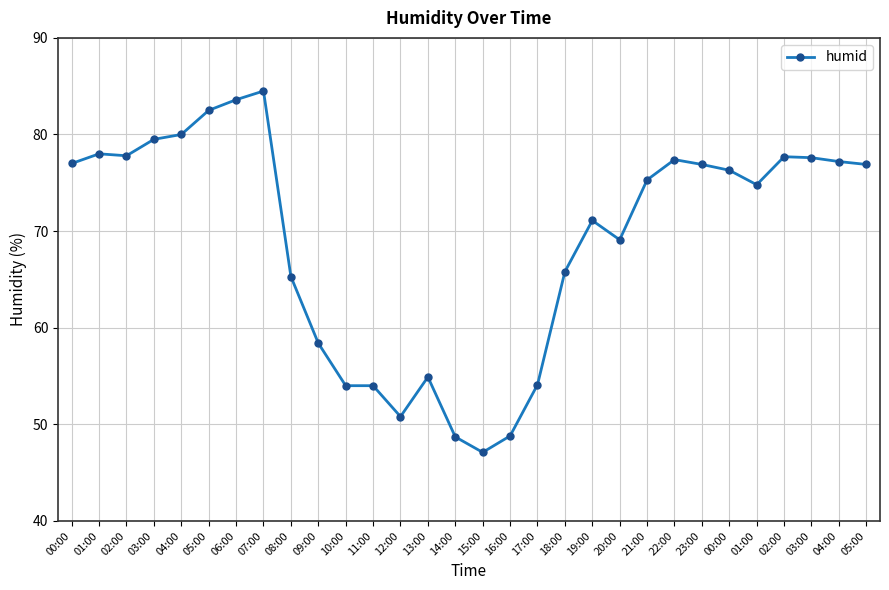

Approximately how many times larger is the value at 20:00 compared to 23:00?

0.9